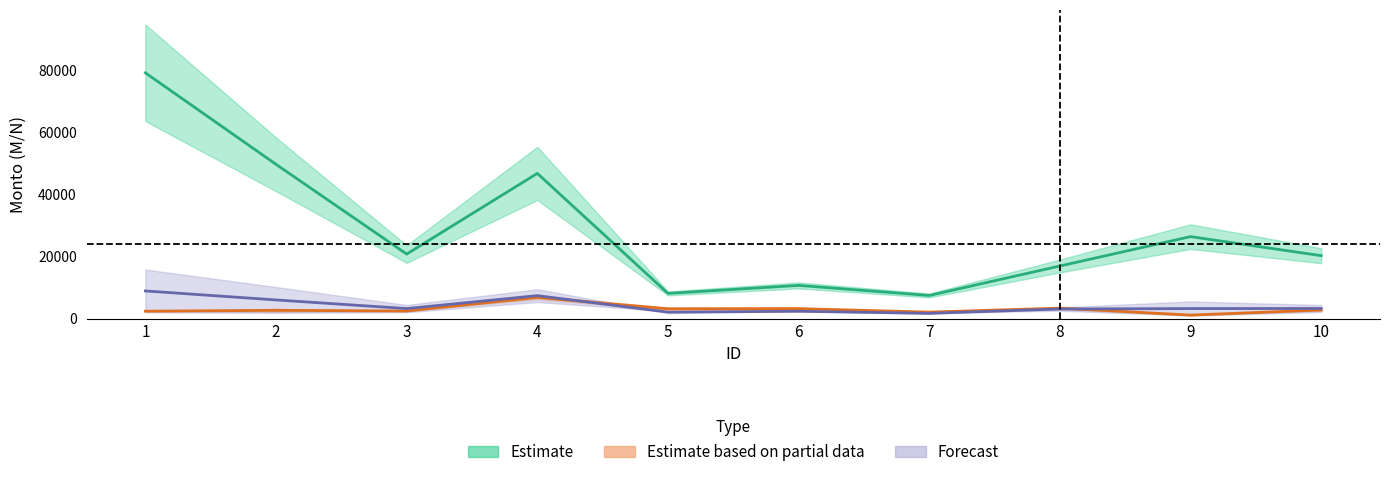

Reading left to right, transcribe all the data shown in this chart.

bruto_anual: 79210.4	49765.4	20885.4	46853.2	8229.6	10804.9	7564.1	17054.1	26502.9	20374.0
bruto_cuatrimestral: 2508.6	2784.0	2566.4	6948.4	3282.4	3325.7	2210.5	3493.8	1250.2	2895.4